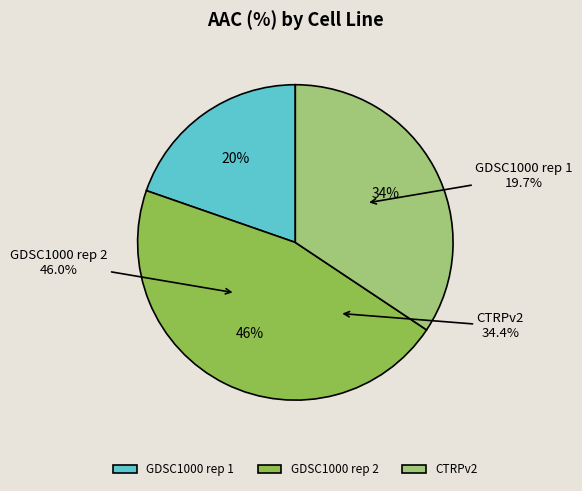

Combined, do CTRPv2 and GDSC1000 rep 1 account for over 50%?

Yes